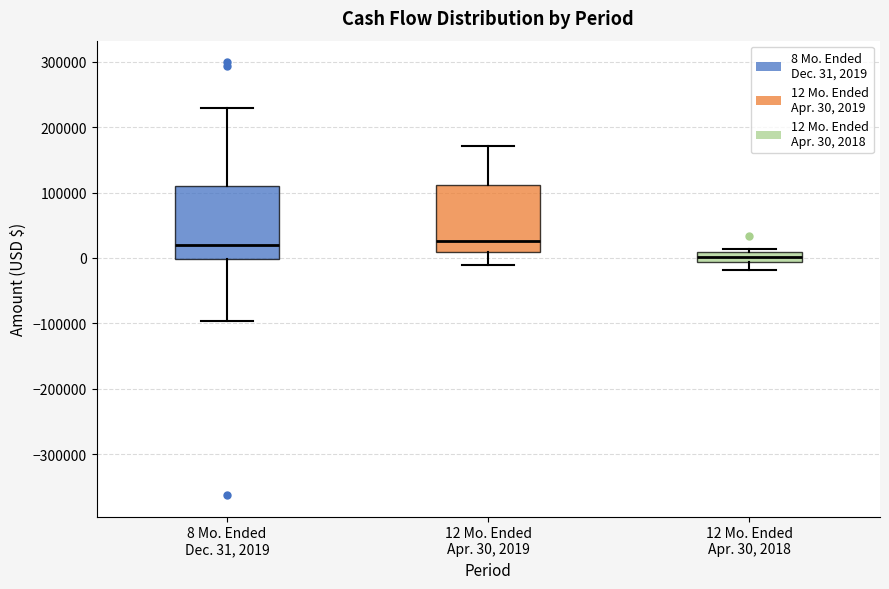

Reading left to right, read every box against the y-axis: the position of its median line, the range the box covers, and the ends of its whiskers. The values are not printed on the chart, so give them approximately, as read against the axis.

8 Mo. Ended Dec. 31, 2019: median 20000, box 0 to 110000, whiskers -100000 to 230000
12 Mo. Ended Apr. 30, 2019: median 30000, box 10000 to 110000, whiskers -10000 to 170000
12 Mo. Ended Apr. 30, 2018: median 0, box -10000 to 10000, whiskers -20000 to 10000 (just above the box's upper edge)